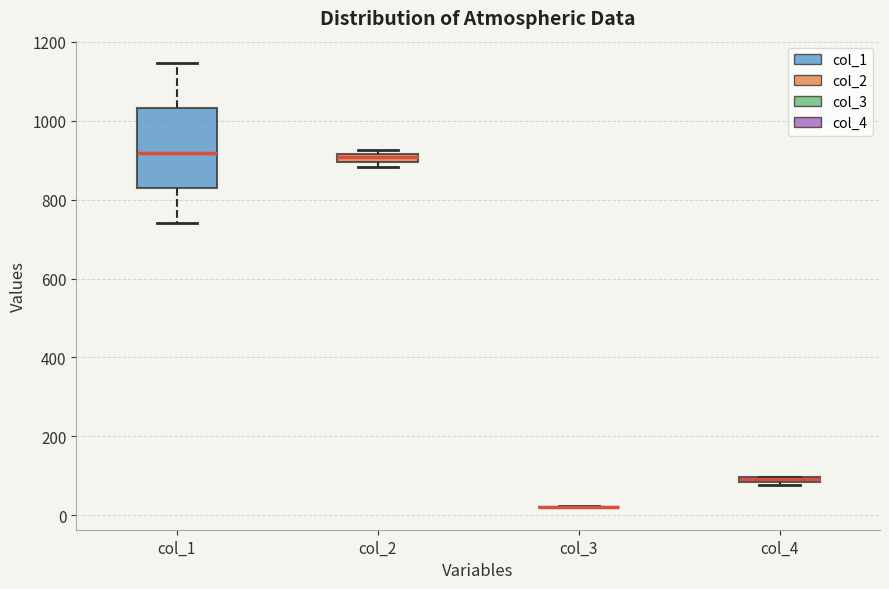

Which box is the tallest, from its lower edge to its upper edge?

col_1